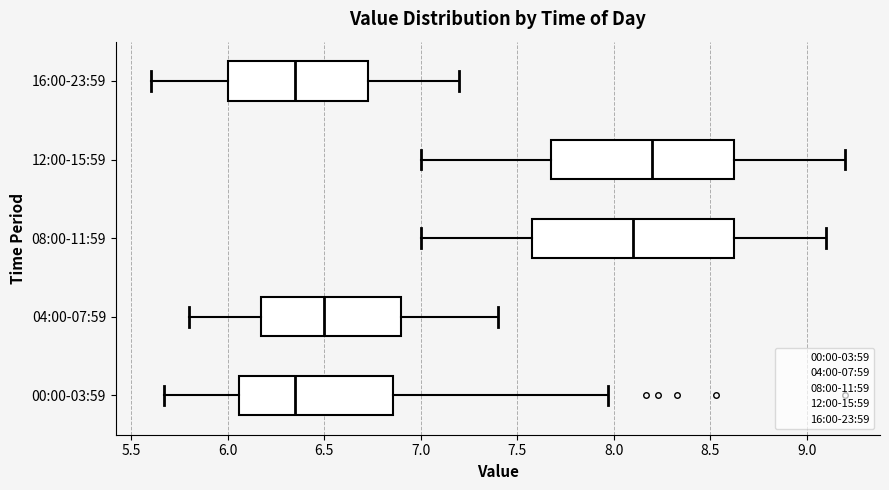

Reading bottom to top, read every box against the x-axis: the position of its median line, the range the box covers, and the ends of its whiskers. The values are not printed on the chart, so give them approximately, as read against the axis.

00:00-03:59: median 6.35, box 6.05 to 6.85, whiskers 5.65 to 7.95
04:00-07:59: median 6.50, box 6.20 to 6.90, whiskers 5.80 to 7.40
08:00-11:59: median 8.10, box 7.60 to 8.65, whiskers 7.00 to 9.10
12:00-15:59: median 8.20, box 7.70 to 8.65, whiskers 7.00 to 9.20
16:00-23:59: median 6.35, box 6.00 to 6.75, whiskers 5.60 to 7.20